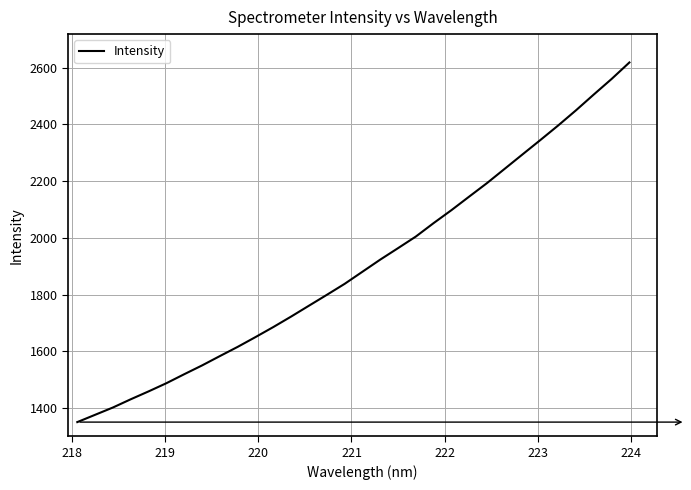

What is the difference between the maximum and minimum values?

1268.3